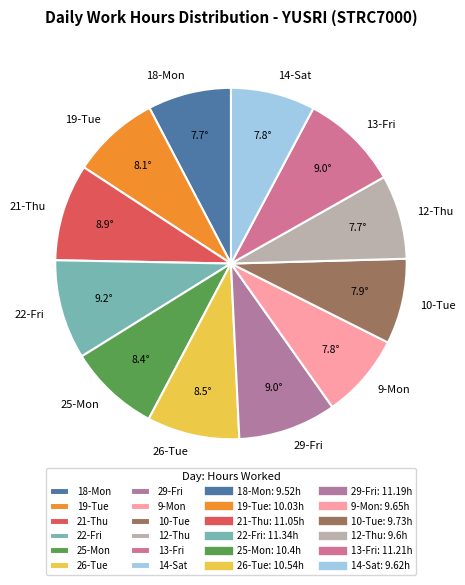

How many slices are in this pie chart?

12